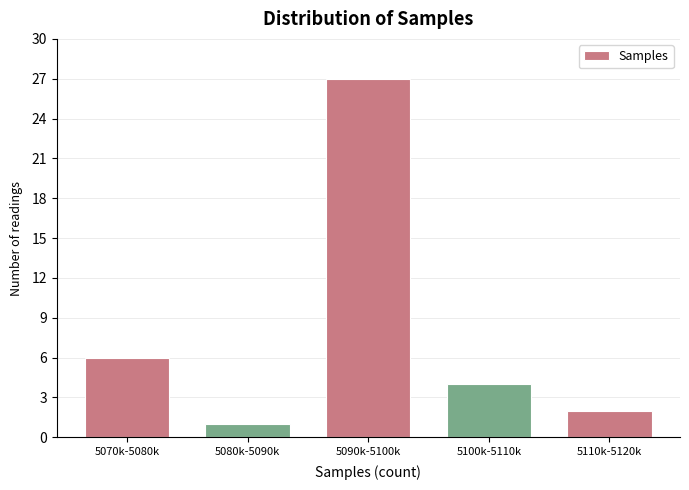

Reading left to right, extract all data points from this chart.

6	1	27	4	2